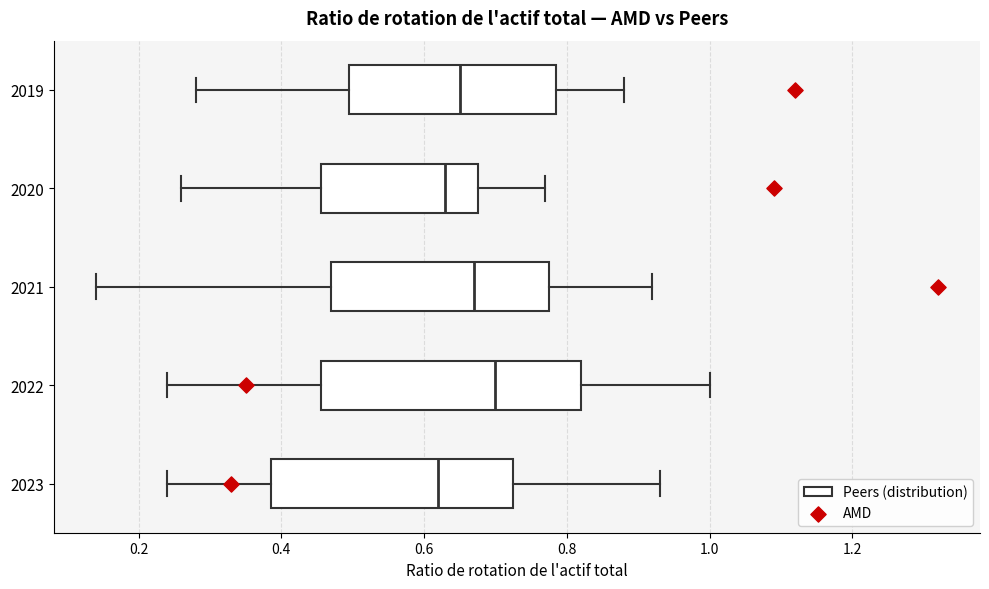

Which box is the widest, from its left edge to its right edge?

2022